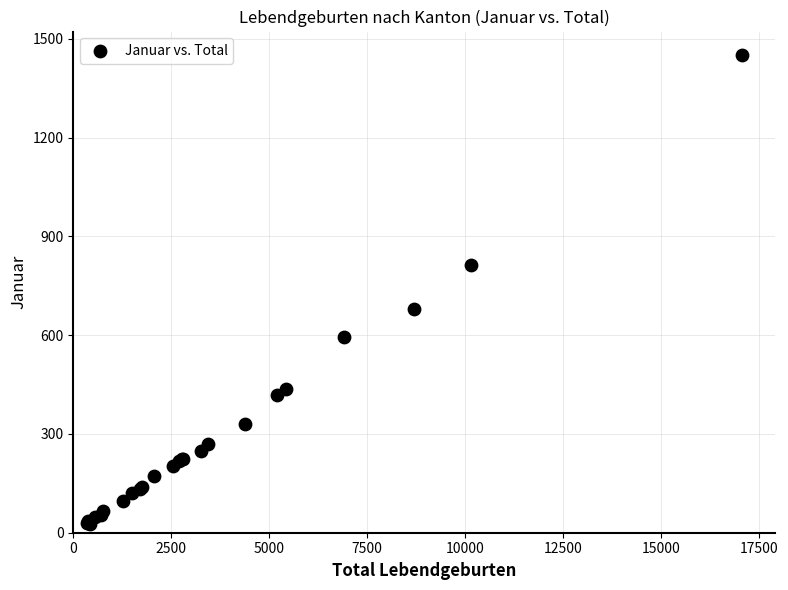

What Y value in the scatter plot is closest to 738?

681